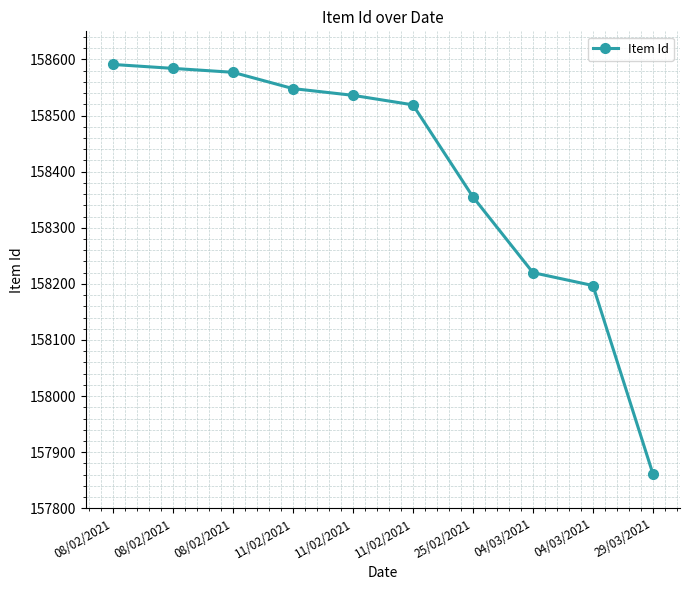

The chart shows a value of 157861 at 29/03/2021. True or false?

True